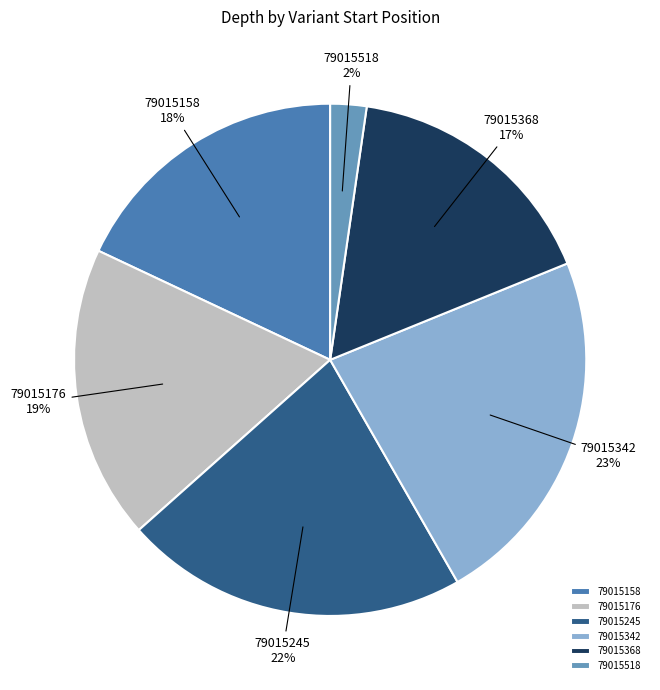

Between 79015245 and 79015368, which is larger?

79015245